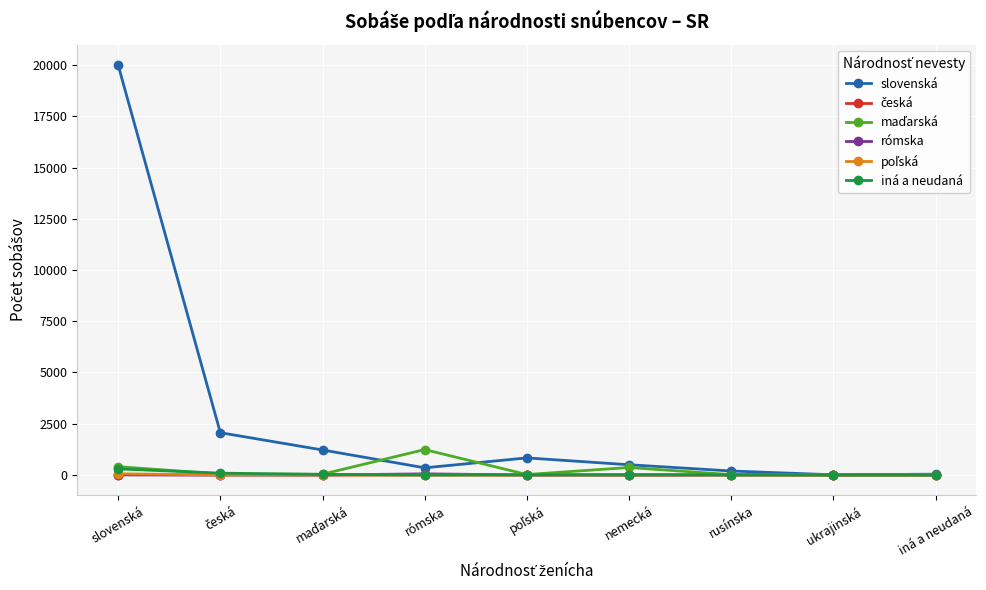

At which category does slovenská reach its first local valley?

rómska